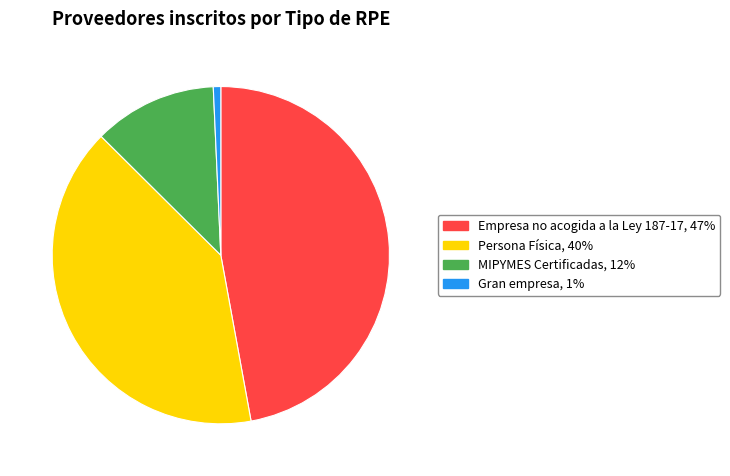

Is the sum of Persona Física and Gran empresa greater than half?

No